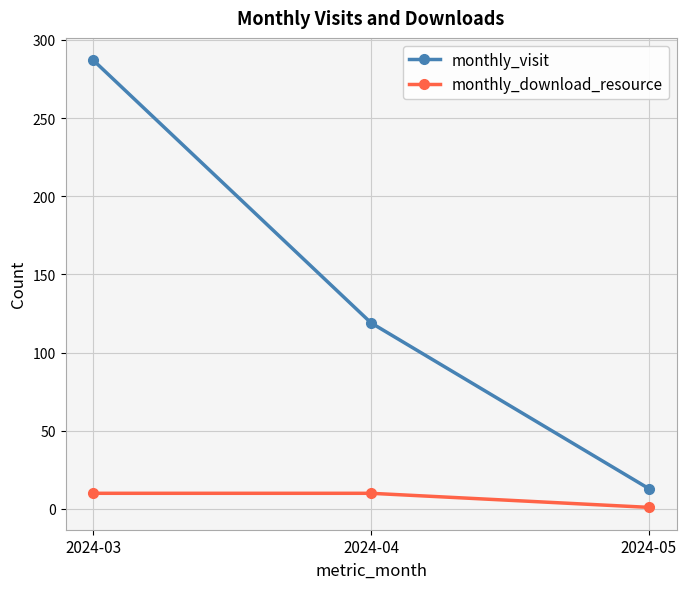

Reading left to right, what are all the values shown in this chart?

monthly_visit: 287	119	13
monthly_download_resource: 10	10	1